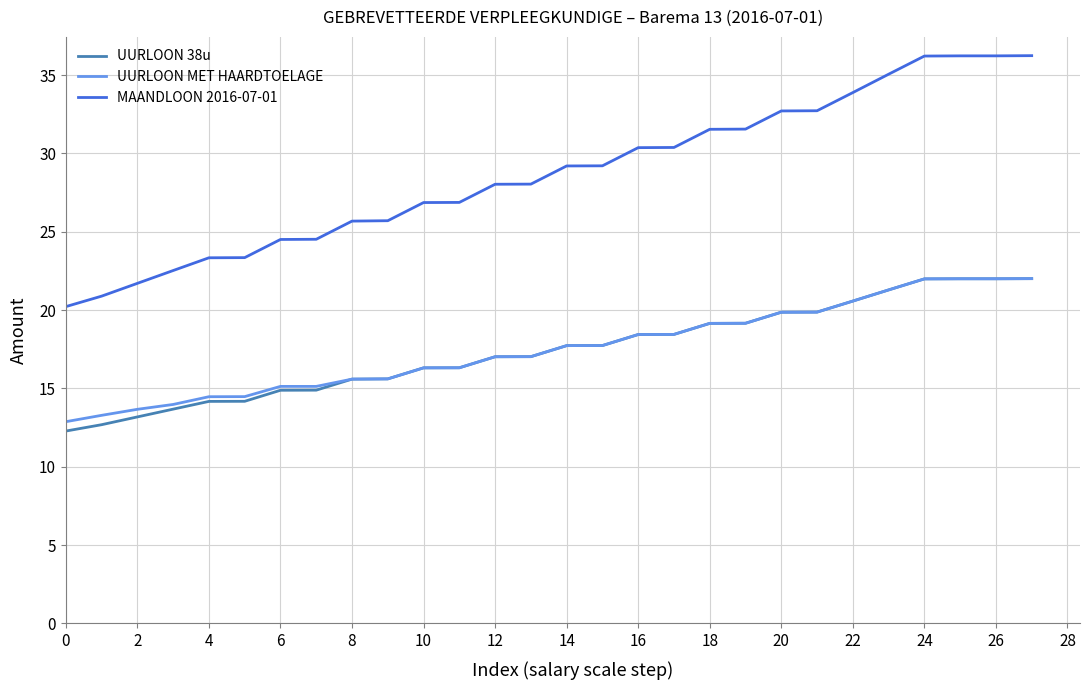

Which series has the largest total across all categories?

MAANDLOON 2016-07-01